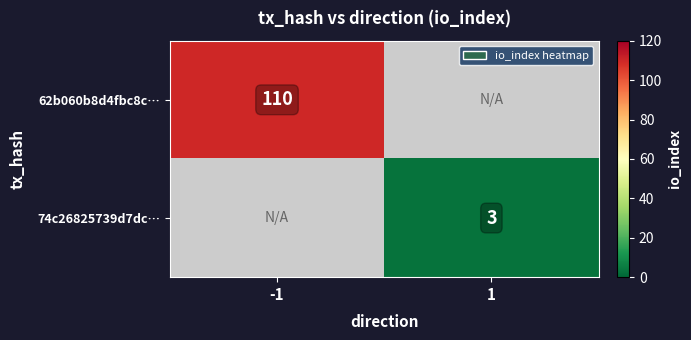

The 74c26825739d7dc… series shows 3 at 1. True or false?

True